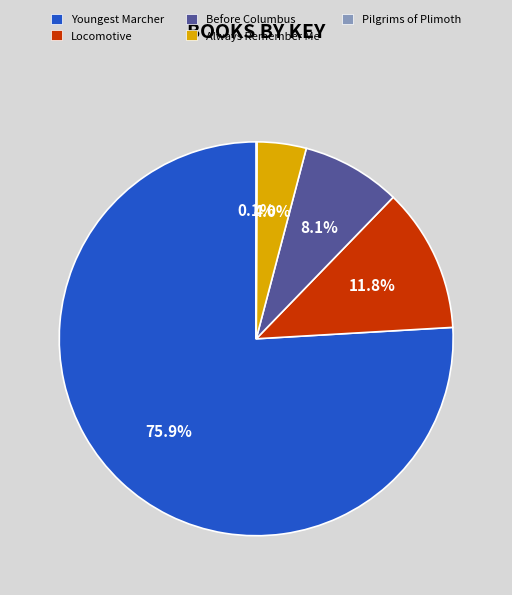

To the nearest percent, what is the combined percentage of Locomotive and Before Columbus?

20%